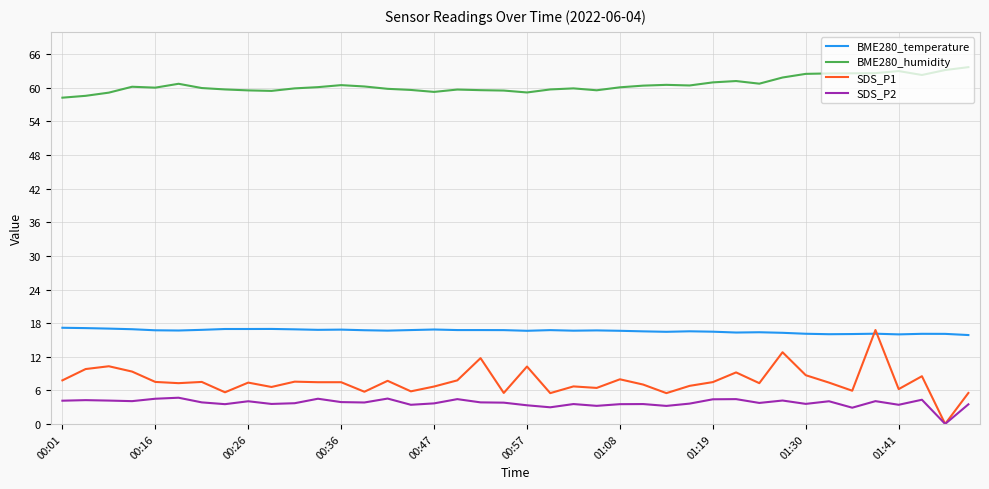

Which series has the largest total across all categories?

BME280_humidity